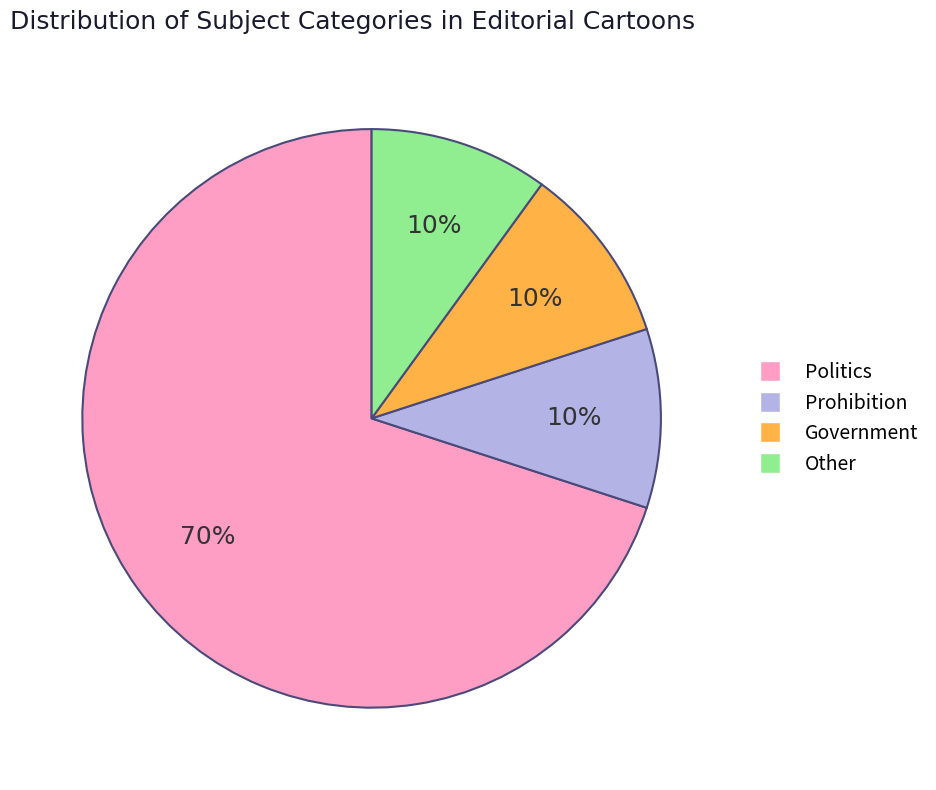

True or false: Other accounts for 2% of the total.

False